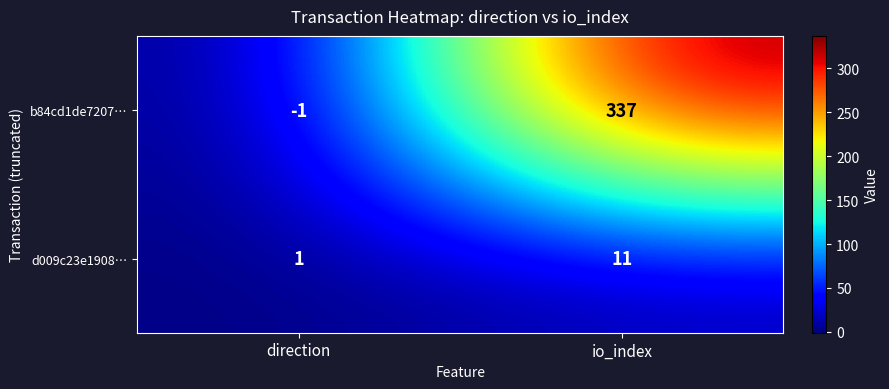

Rank the series at io_index from highest to lowest value.

b84cd1de7207…, d009c23e1908…